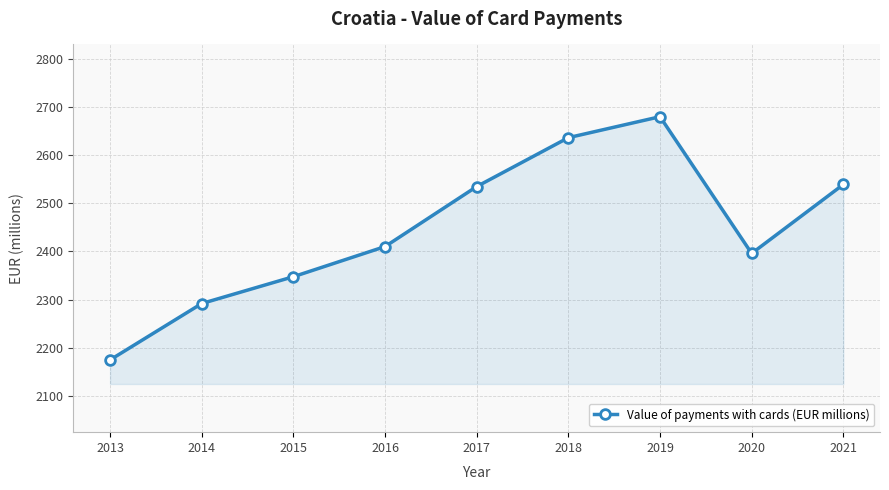

Is it true that the value at 2018 is 2636.0?

True